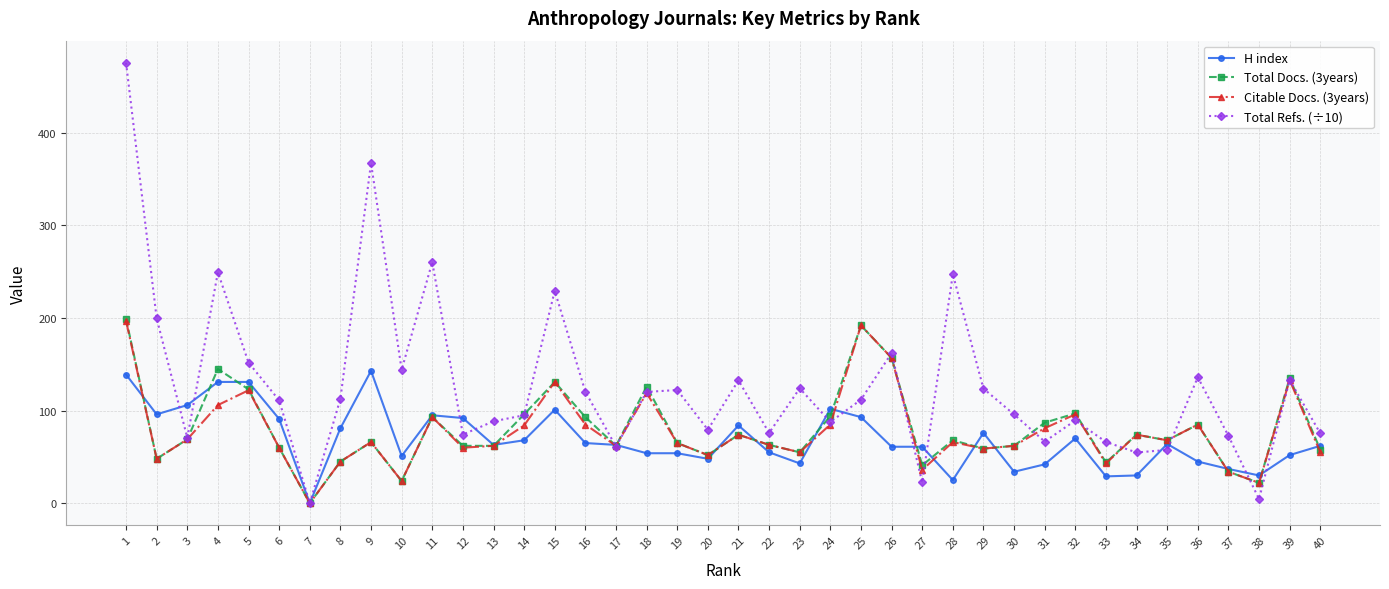

What is the spread (max minus min) of values at 15?

128.4